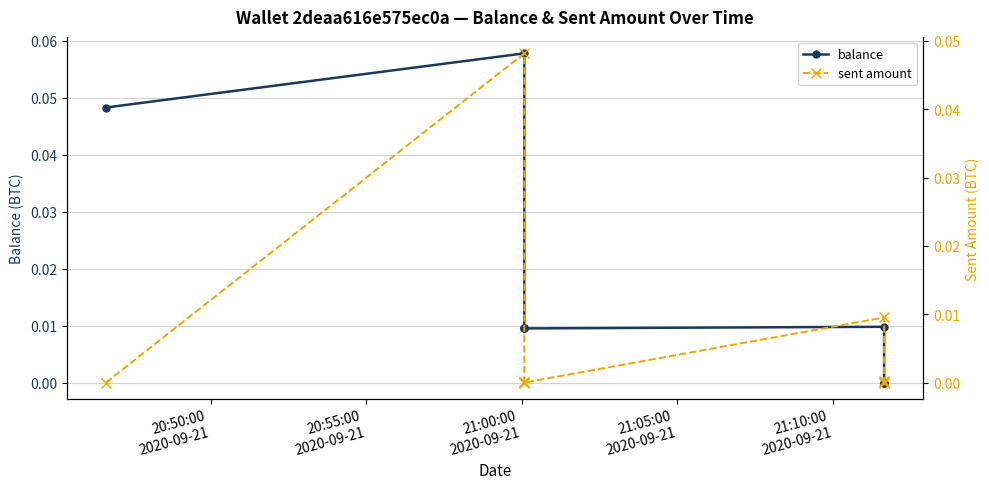

Is the value of sent amount at 20:50:00
2020-09-21 greater than the value of balance at 8?

No